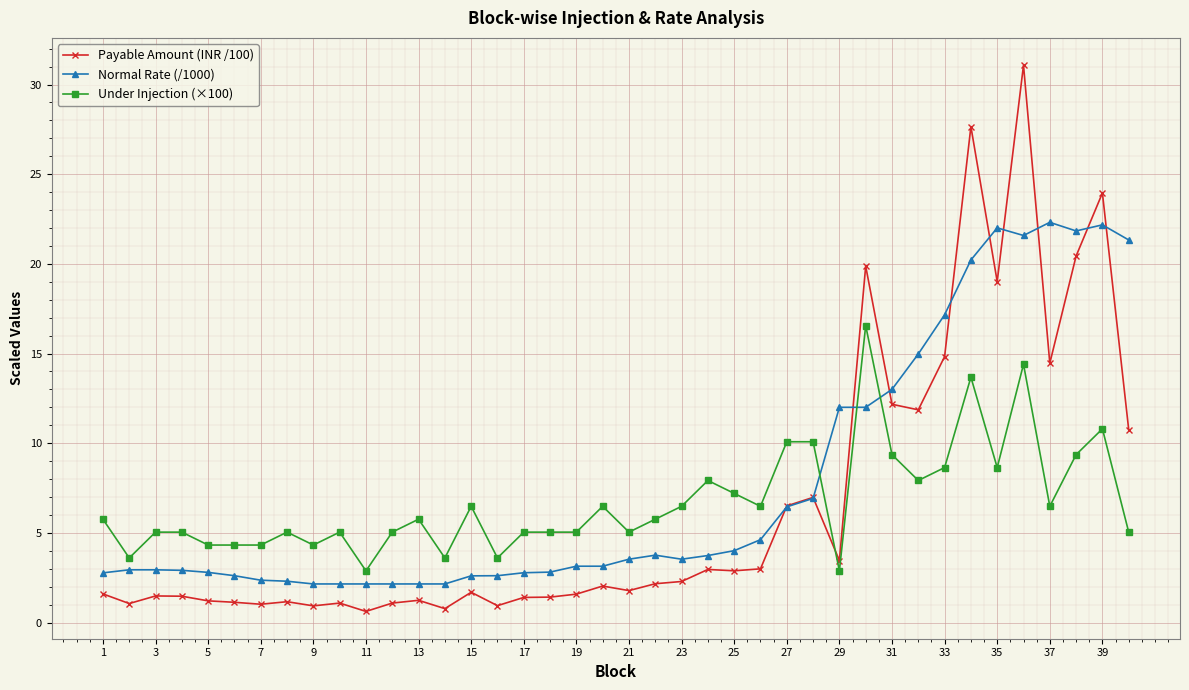

Which series has the largest range (max minus min)?

Payable Amount (INR /100)